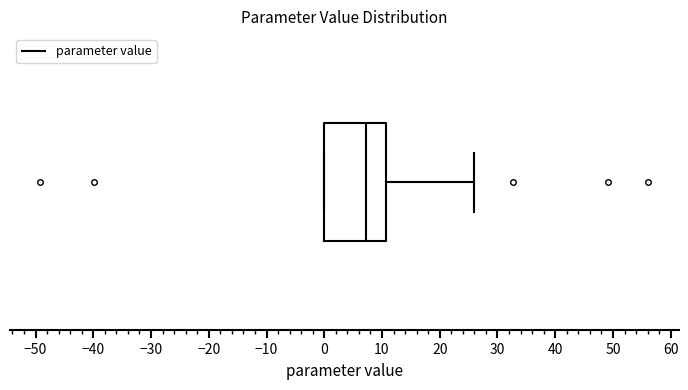

Where does the right whisker of the box end on the x-axis? The values are not printed on the chart, so give them approximately, as read against the axis.

26